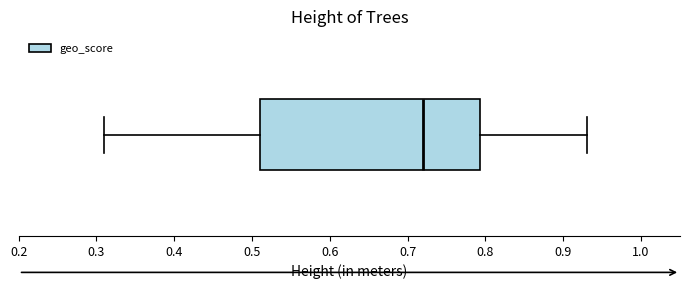

Transcribe this box plot: give where the median line is, the range the box spans, and where the two whiskers end, as read against the x-axis. The values are not printed on the chart, so give them approximately, as read against the axis.

median 0.72, box 0.51 to 0.79, whiskers 0.31 to 0.93